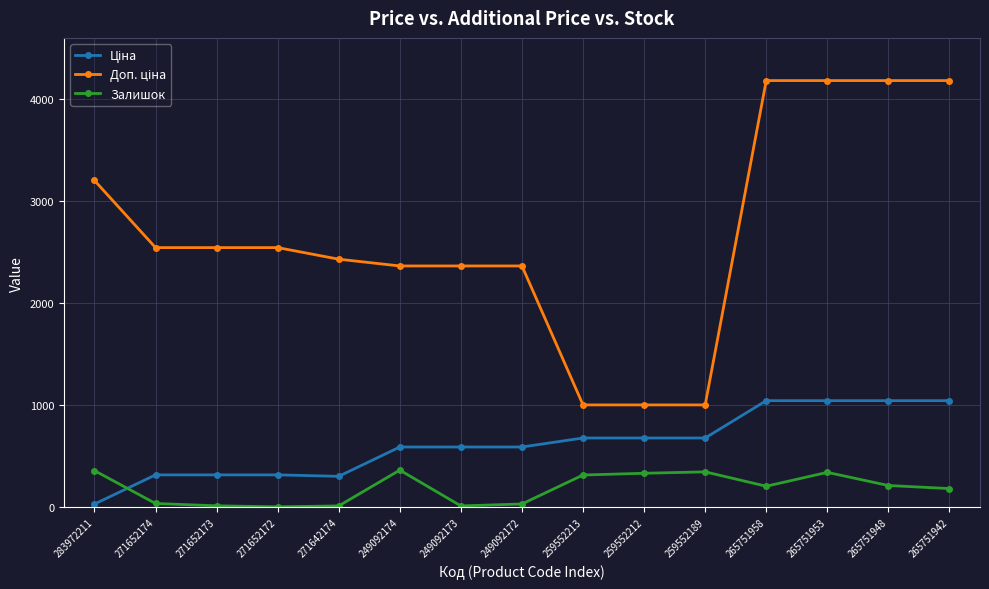

What is the difference between the maximum and minimum values in the Залишок series?

360.0